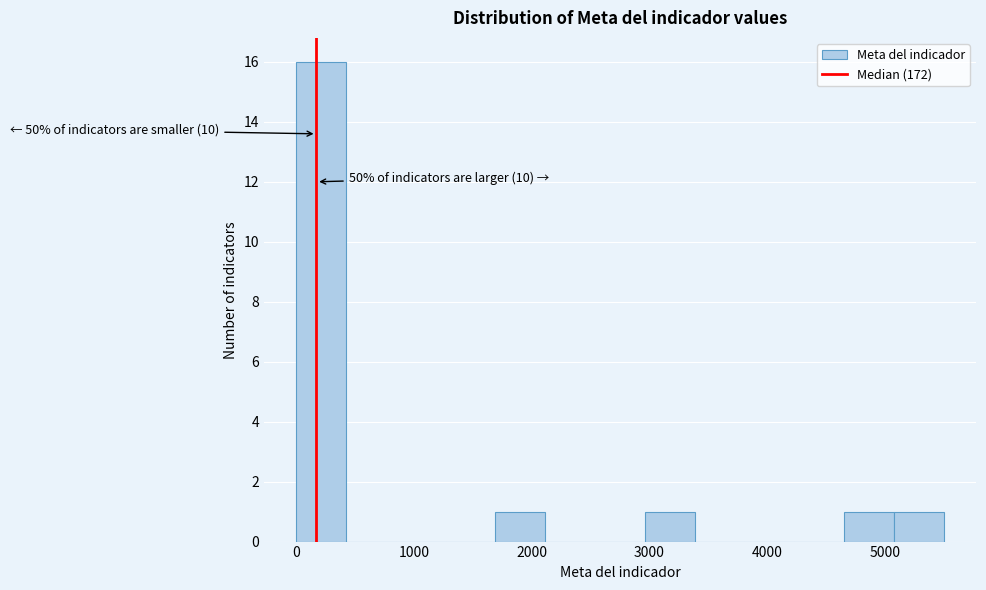

Which range on the x-axis has the tallest bar?

0 to 400